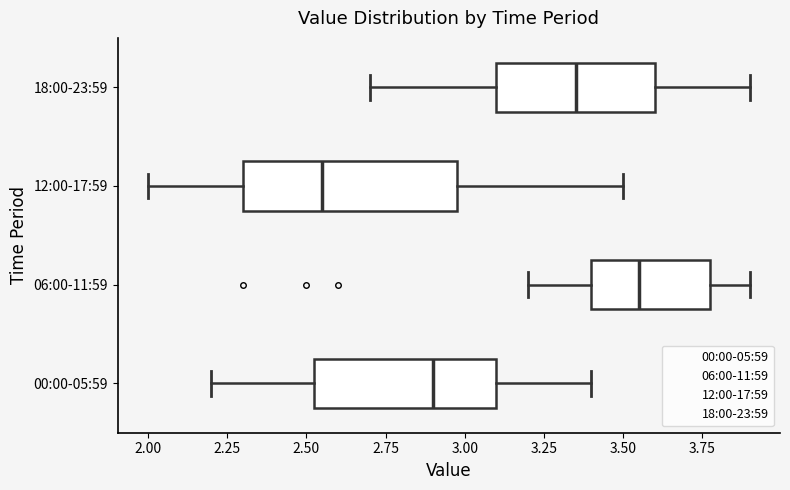

Comparing the boxes themselves (not the whiskers), which one is the widest?

12:00-17:59